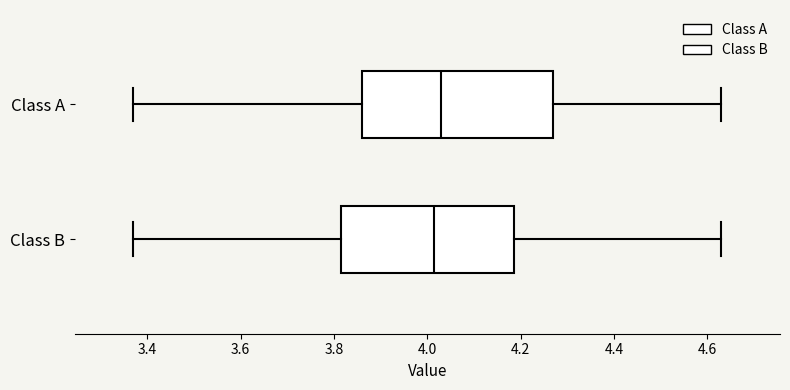

Reading bottom to top, read every box against the x-axis: the position of its median line, the range the box covers, and the ends of its whiskers. The values are not printed on the chart, so give them approximately, as read against the axis.

Class B: median 4.02, box 3.82 to 4.18, whiskers 3.38 to 4.64
Class A: median 4.04, box 3.86 to 4.28, whiskers 3.38 to 4.64